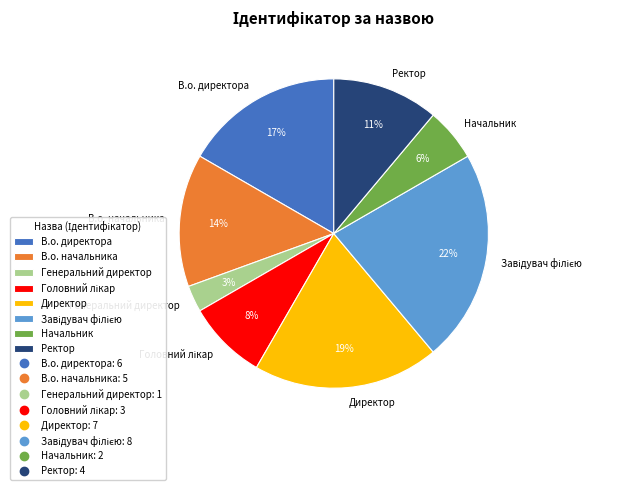

The Начальник slice represents 1% of the pie. True or false?

False